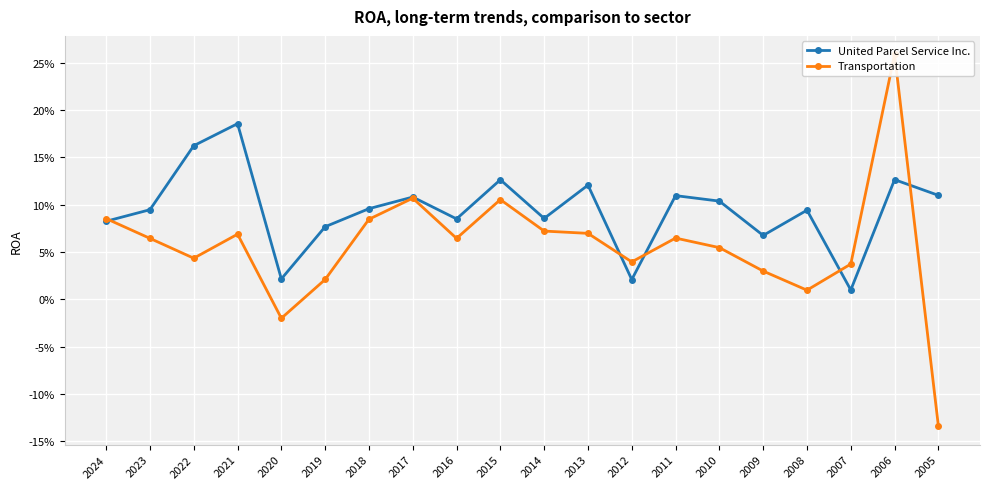

List the series in order of their peak value, lowest first.

United Parcel Service Inc., Transportation